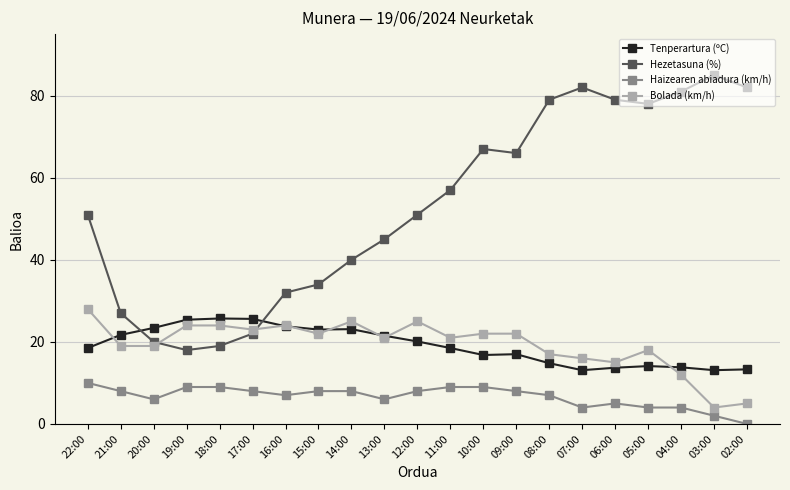

Where do Hezetasuna (%) and Bolada (km/h) first cross each other?

20:00 and 19:00